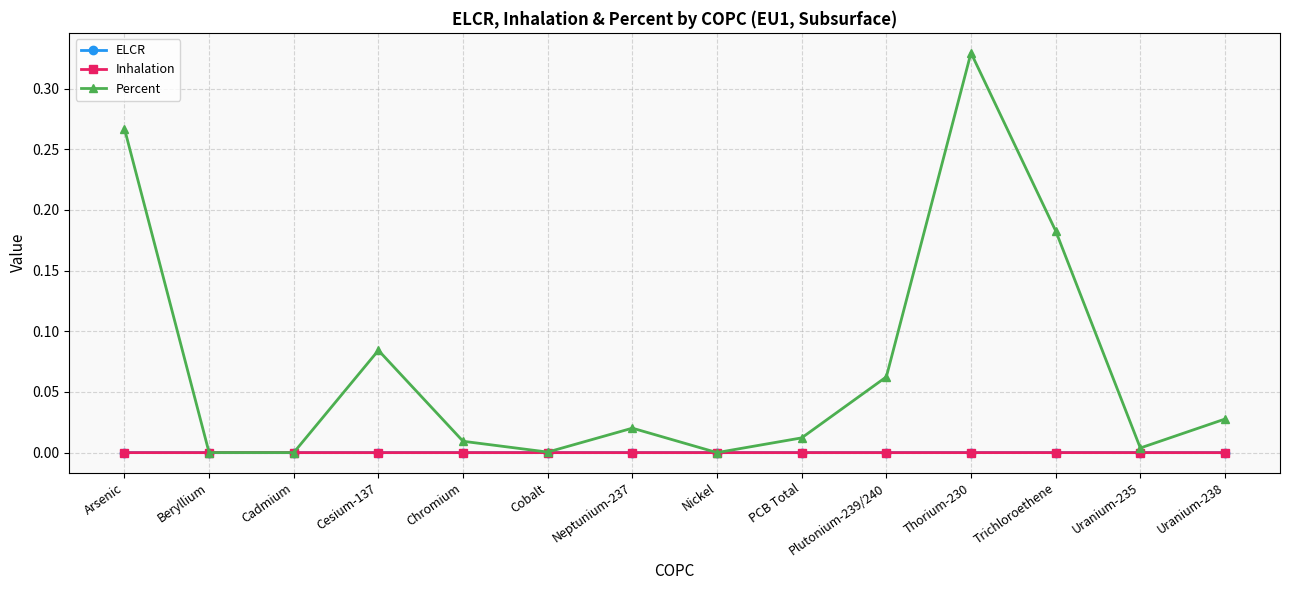

At which category does Percent reach its first local peak?

Cesium-137